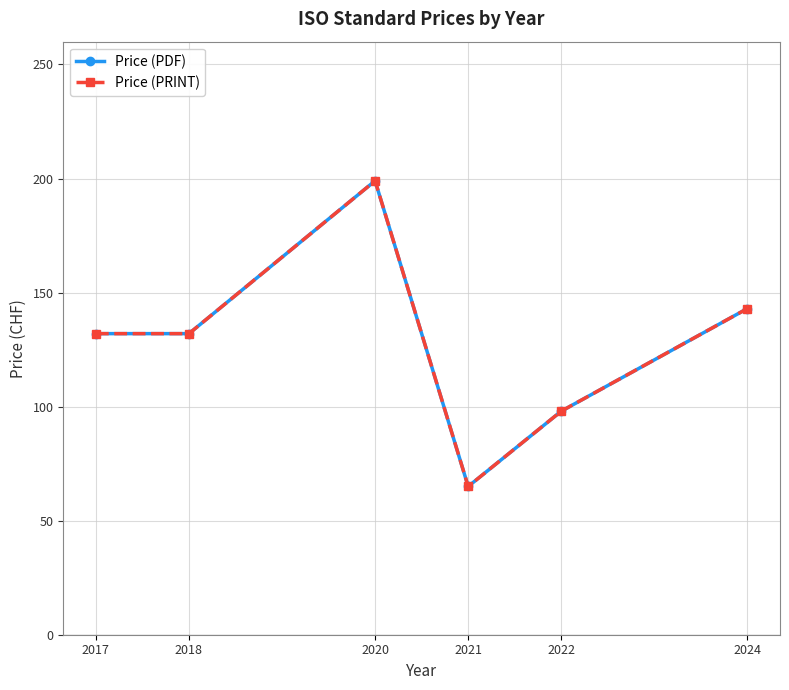

Is this an area chart (filled region under the line)?

No